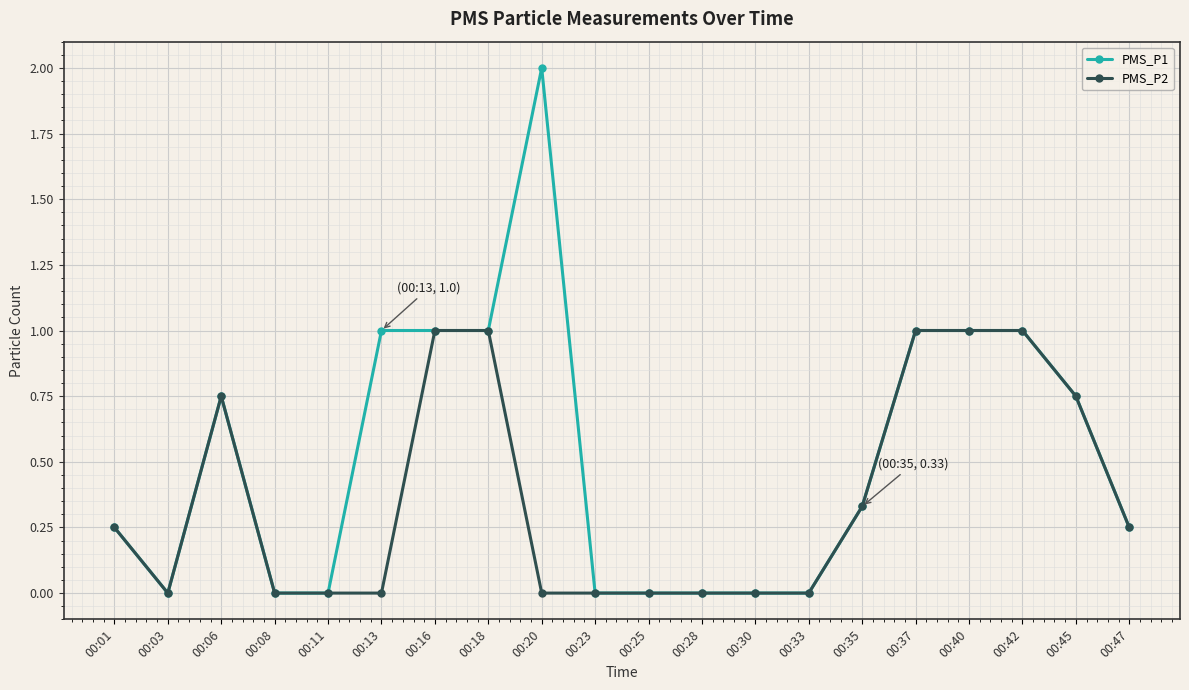

Is the value of PMS_P2 at 00:33 greater than the value of PMS_P1 at 00:13?

No